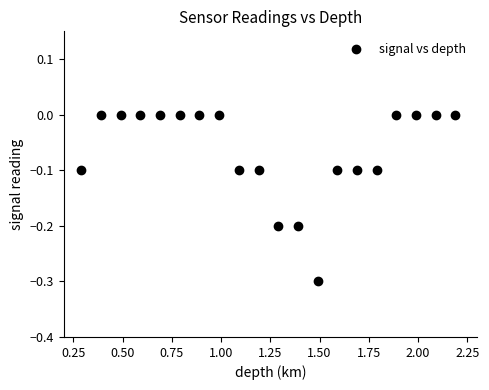

What is the range of X values (max minus min)?

1.9